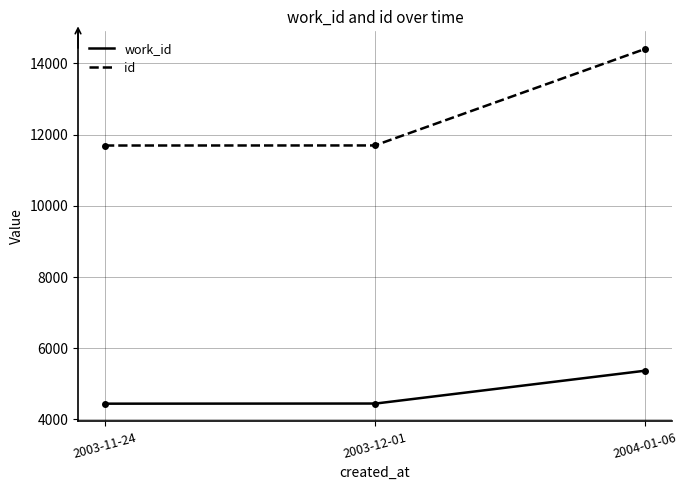

What is the difference between the id values at 2003-11-24 and 2003-12-01?

2